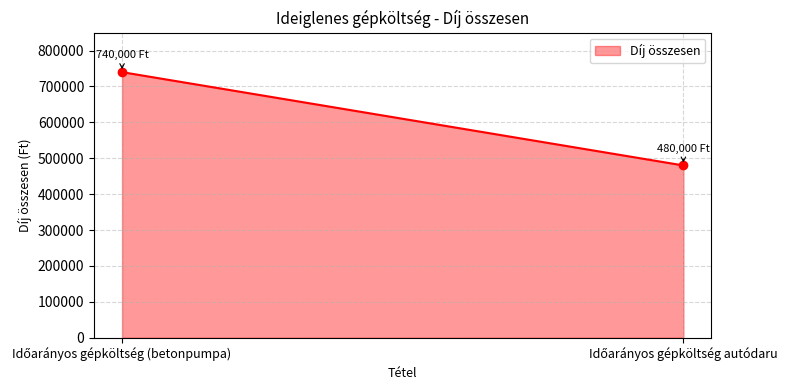

Count the values in the range 480000 to 740000.

2